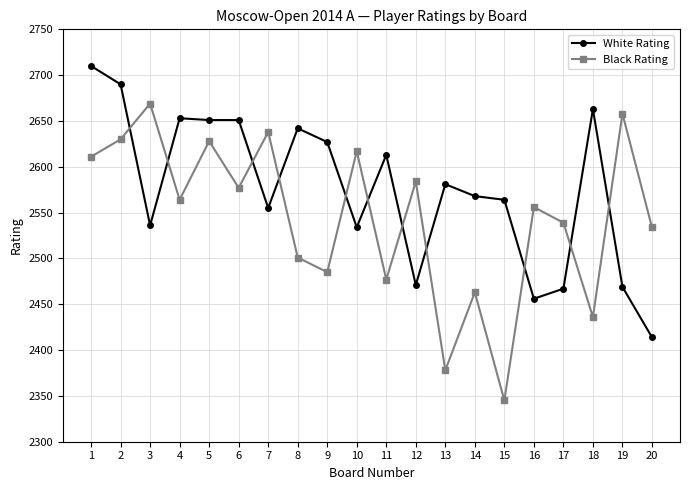

What is the sum of all Black Rating values?

50890